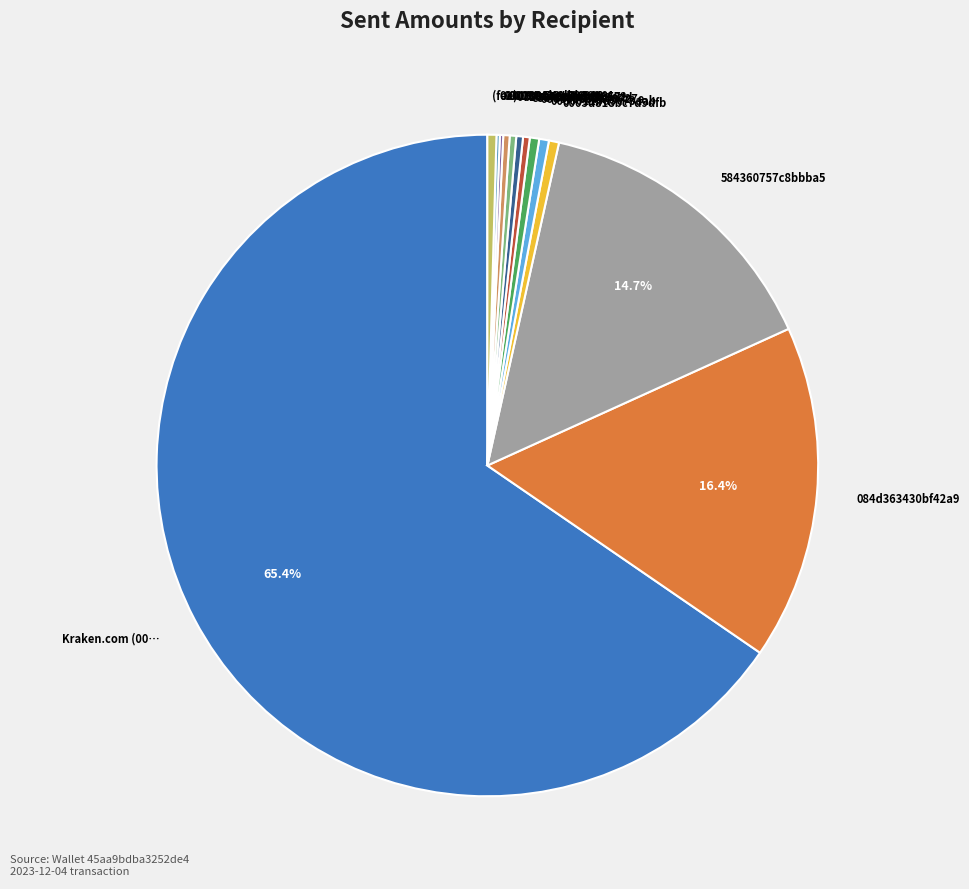

Is there any slice that represents more than half of the pie?

Yes